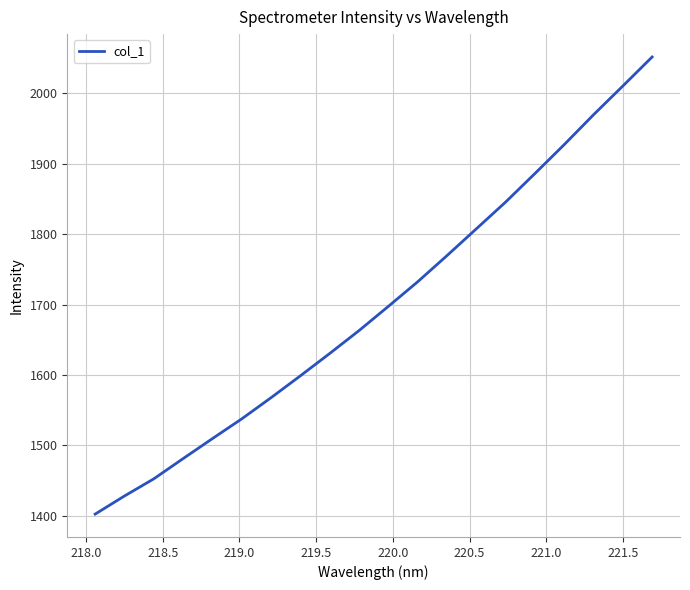

What is the minimum value shown in the chart?

1402.4